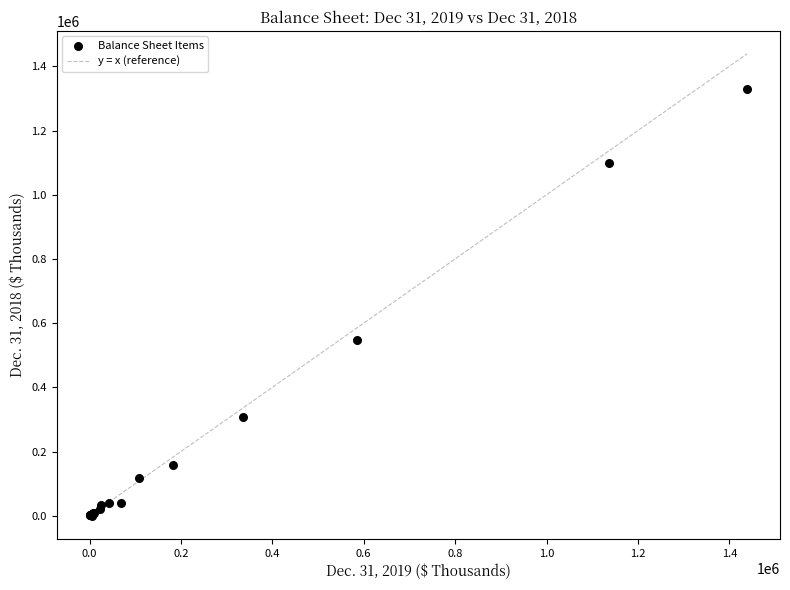

What Y value in the scatter plot is closest to 664219?

547880